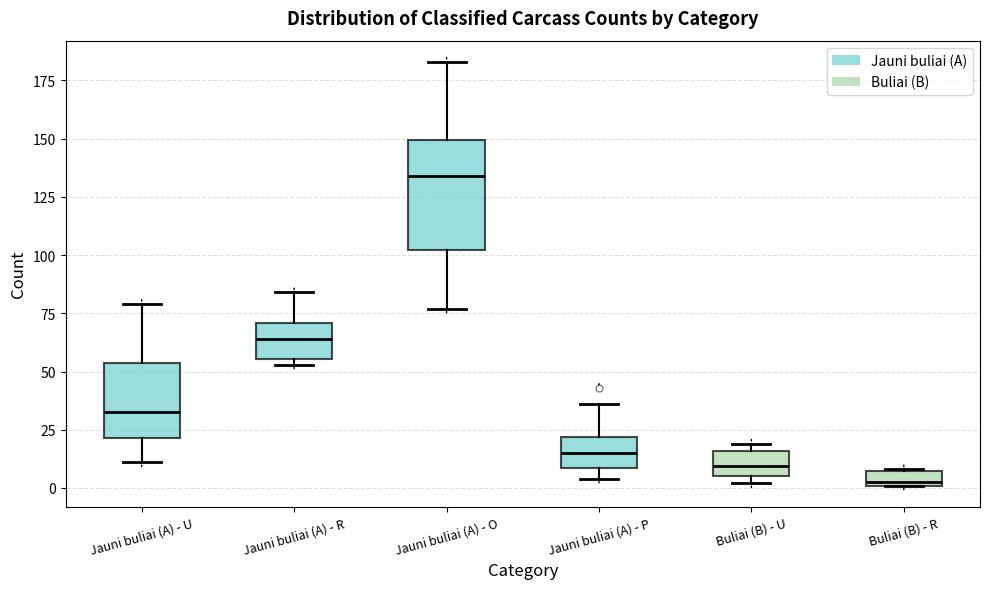

Where does the median line of the box for Jauni buliai (A) - R sit on the y-axis? The values are not printed on the chart, so give them approximately, as read against the axis.

65